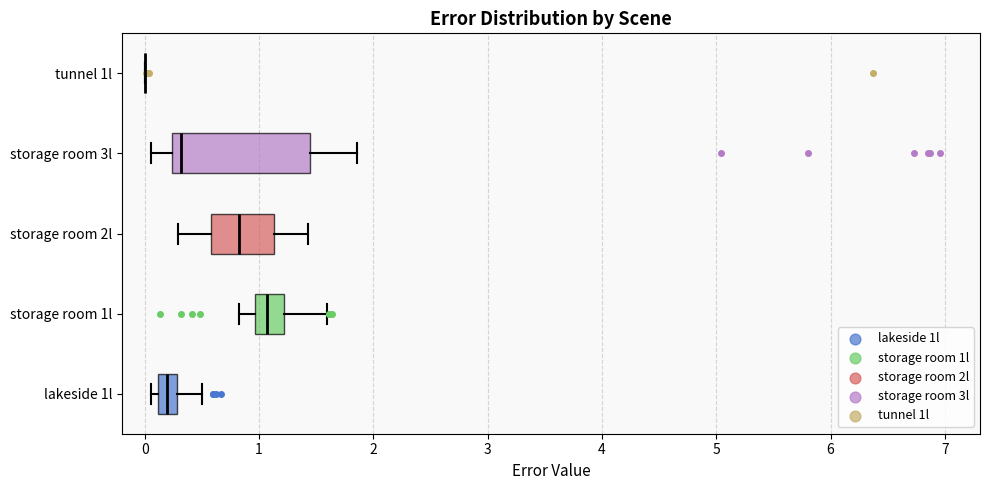

Comparing the boxes themselves (not the whiskers), which one is the widest?

storage room 3l